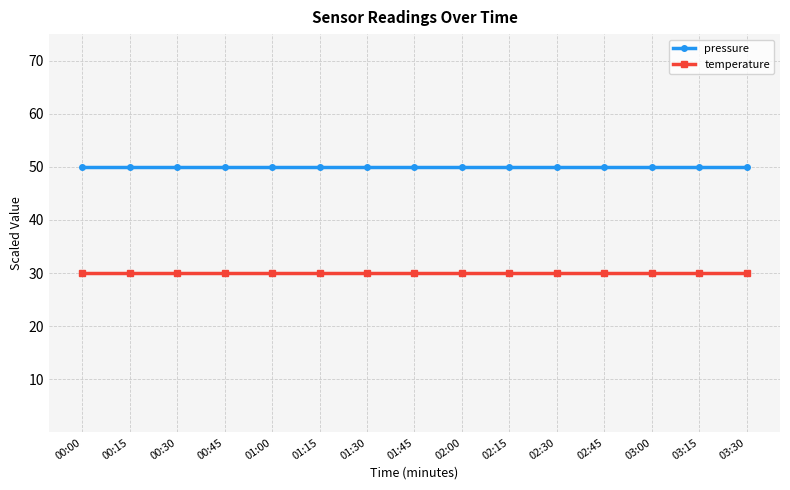

Reading left to right, transcribe all the data shown in this chart.

pressure: 50	50	50	50	50	50	50	50	50	50	50	50	50	50	50
temperature: 30	30	30	30	30	30	30	30	30	30	30	30	30	30	30